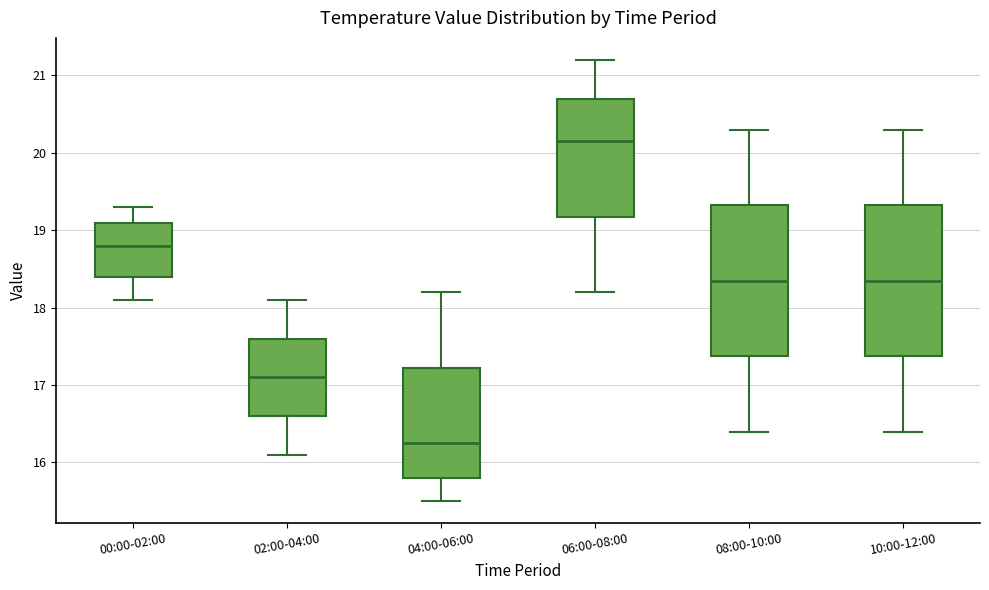

Where does the upper whisker of the box for 00:00-02:00 end on the y-axis? The values are not printed on the chart, so give them approximately, as read against the axis.

19.3